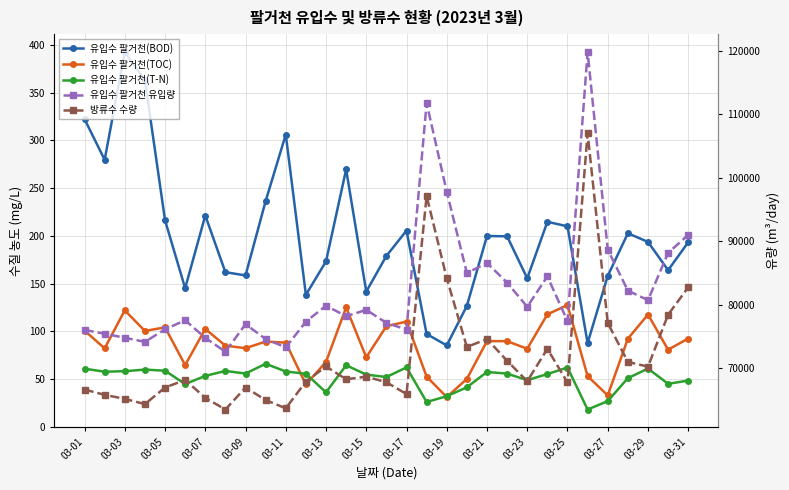

At how many categories does at least one series exceed 91110?

3